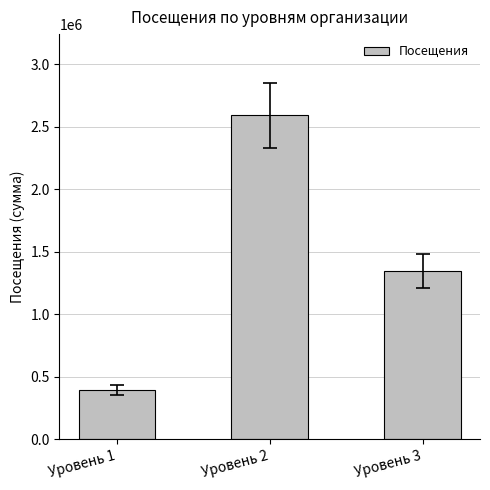

What is the smallest value displayed?

396947.6